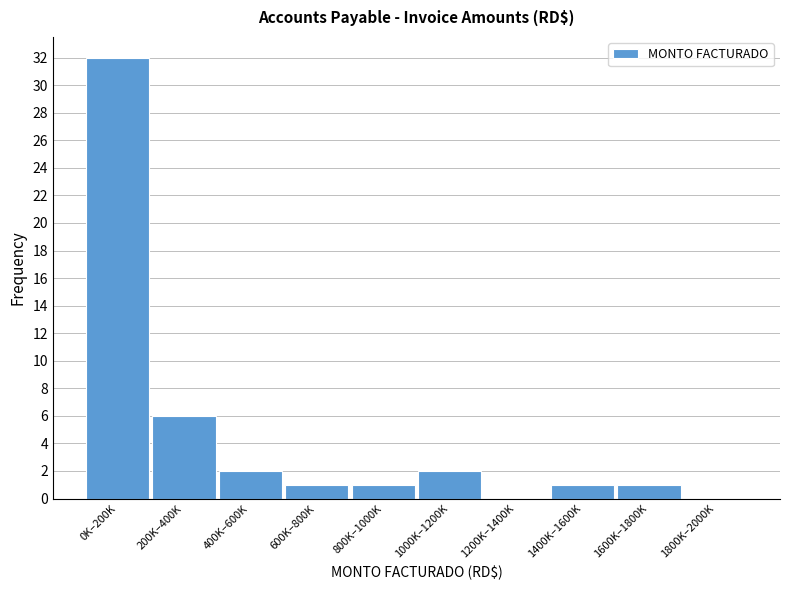

Reading left to right, extract all data points from this chart.

0K–200K=32	200K–400K=6	400K–600K=2	600K–800K=1	800K–1000K=1	1000K–1200K=2	1200K–1400K=0	1400K–1600K=1	1600K–1800K=1	1800K–2000K=0